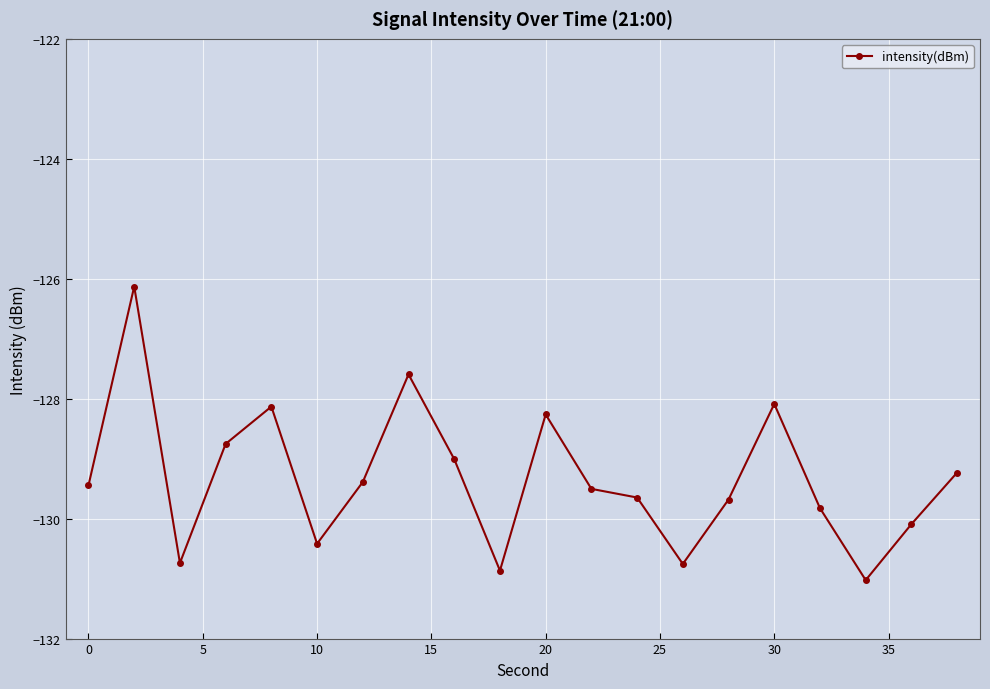

What is the value of the 15th point from the left?

-129.7